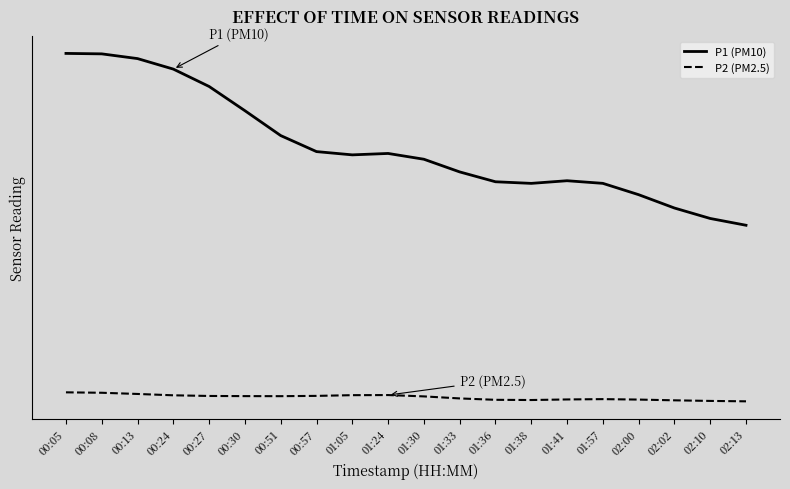

The value of P2 (PM2.5) at 02:02 is 2.9. True or false?

True